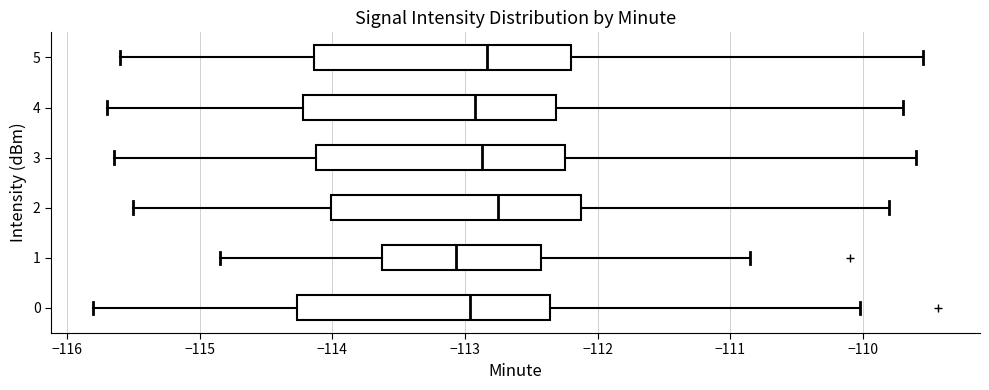

Reading bottom to top, transcribe this box plot: for each box, give where its median line is, the range the box spans, and where its two whiskers end, as read against the x-axis. The values are not printed on the chart, so give them approximately, as read against the axis.

0: median -113.0, box -114.3 to -112.4, whiskers -115.8 to -110.0
1: median -113.1, box -113.6 to -112.4, whiskers -114.8 to -110.9
2: median -112.7, box -114.0 to -112.1, whiskers -115.5 to -109.8
3: median -112.9, box -114.1 to -112.2, whiskers -115.6 to -109.6
4: median -112.9, box -114.2 to -112.3, whiskers -115.7 to -109.7
5: median -112.8, box -114.1 to -112.2, whiskers -115.6 to -109.5